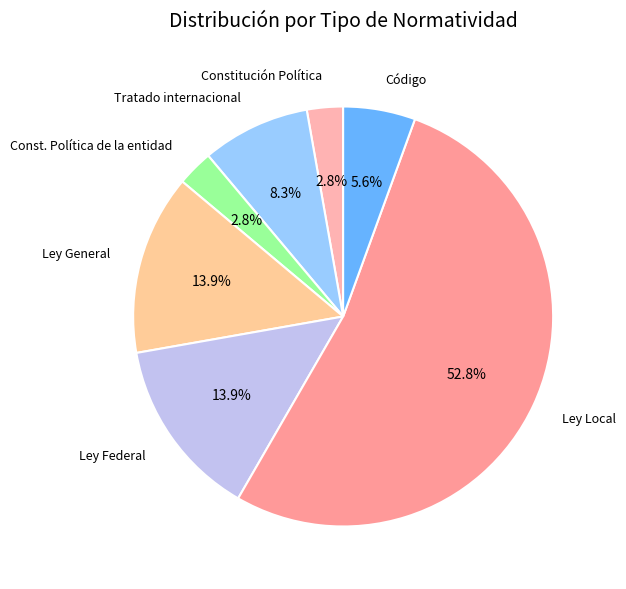

Count the number of slices in the pie.

7